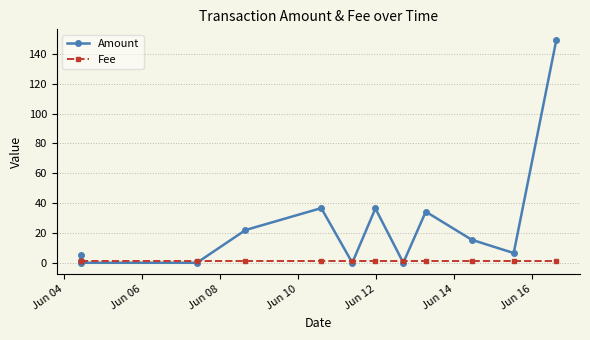

Is this an area chart (filled region under the line)?

No